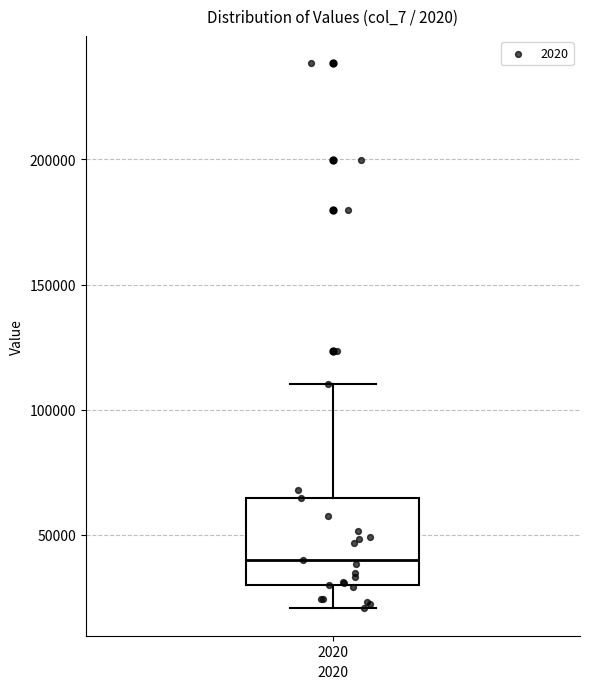

Where does the upper whisker of the box at x = 2020 end on the y-axis? The values are not printed on the chart, so give them approximately, as read against the axis.

110000